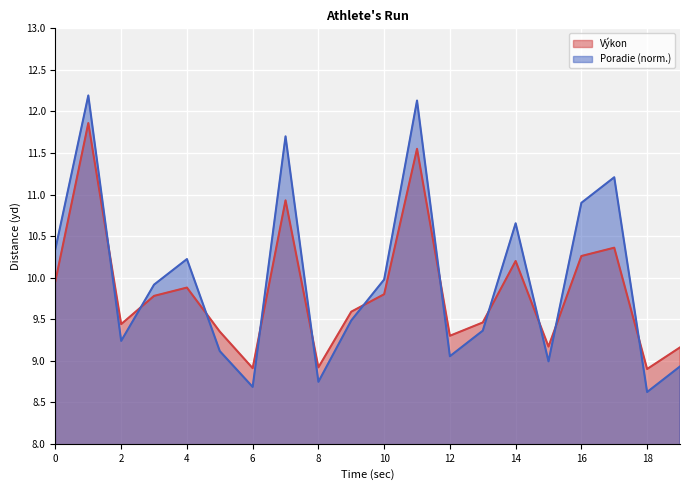

What is the lowest value of the Poradie (norm.) series?

8.6